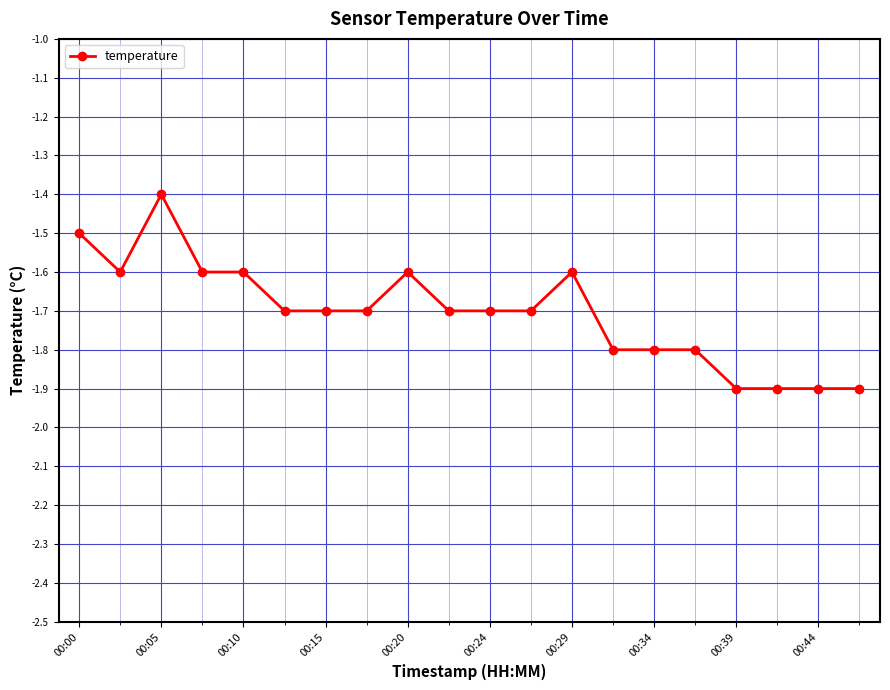

What is the smallest value displayed?

-1.9